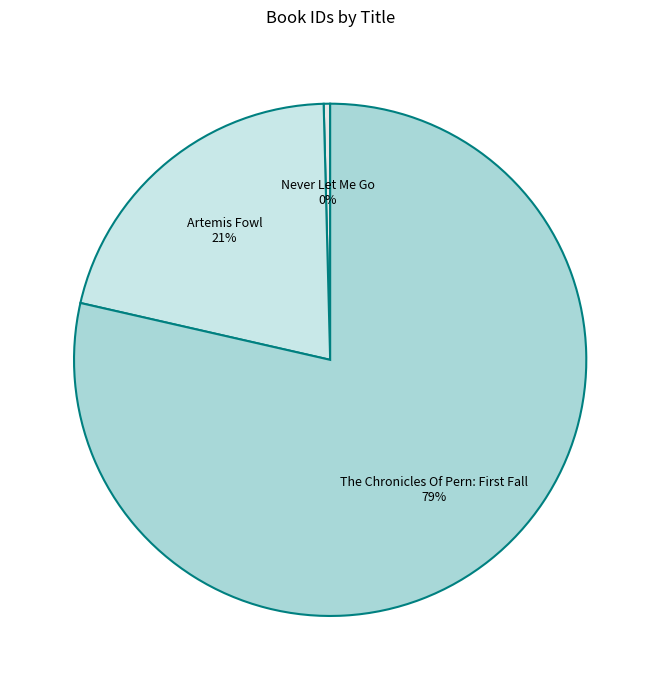

Which slice is the smallest?

Never Let Me Go